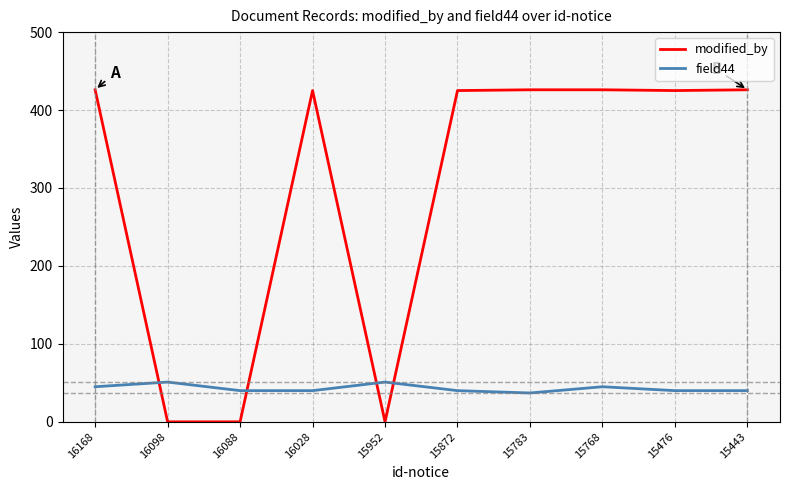

List the series in order of their overall mean, highest first.

modified_by, field44